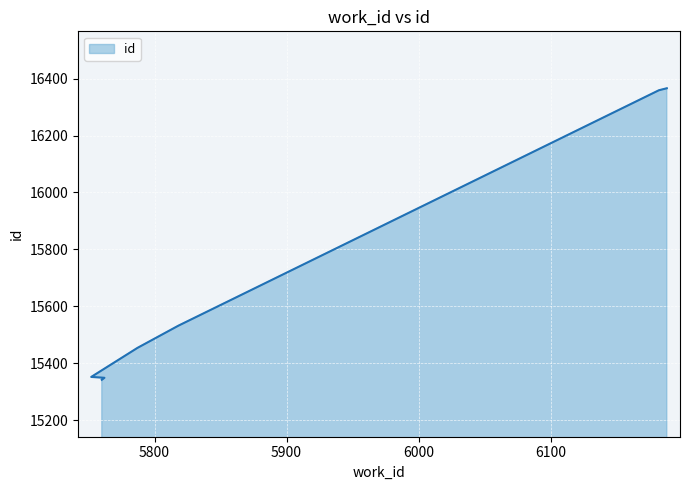

Rank the categories by value from lowest to highest.

5760, 5762, 5752, 5787, 5818, 5965, 6182, 6188